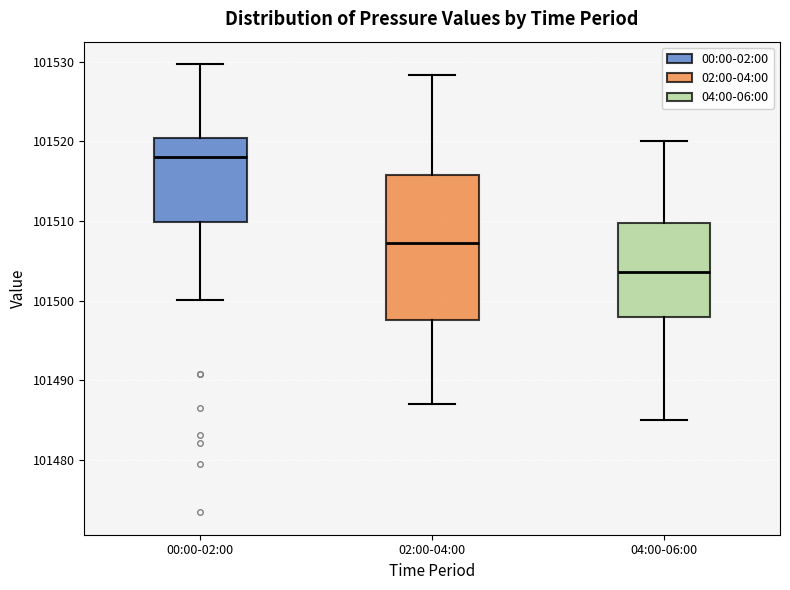

Which box is the tallest, from its lower edge to its upper edge?

02:00-04:00